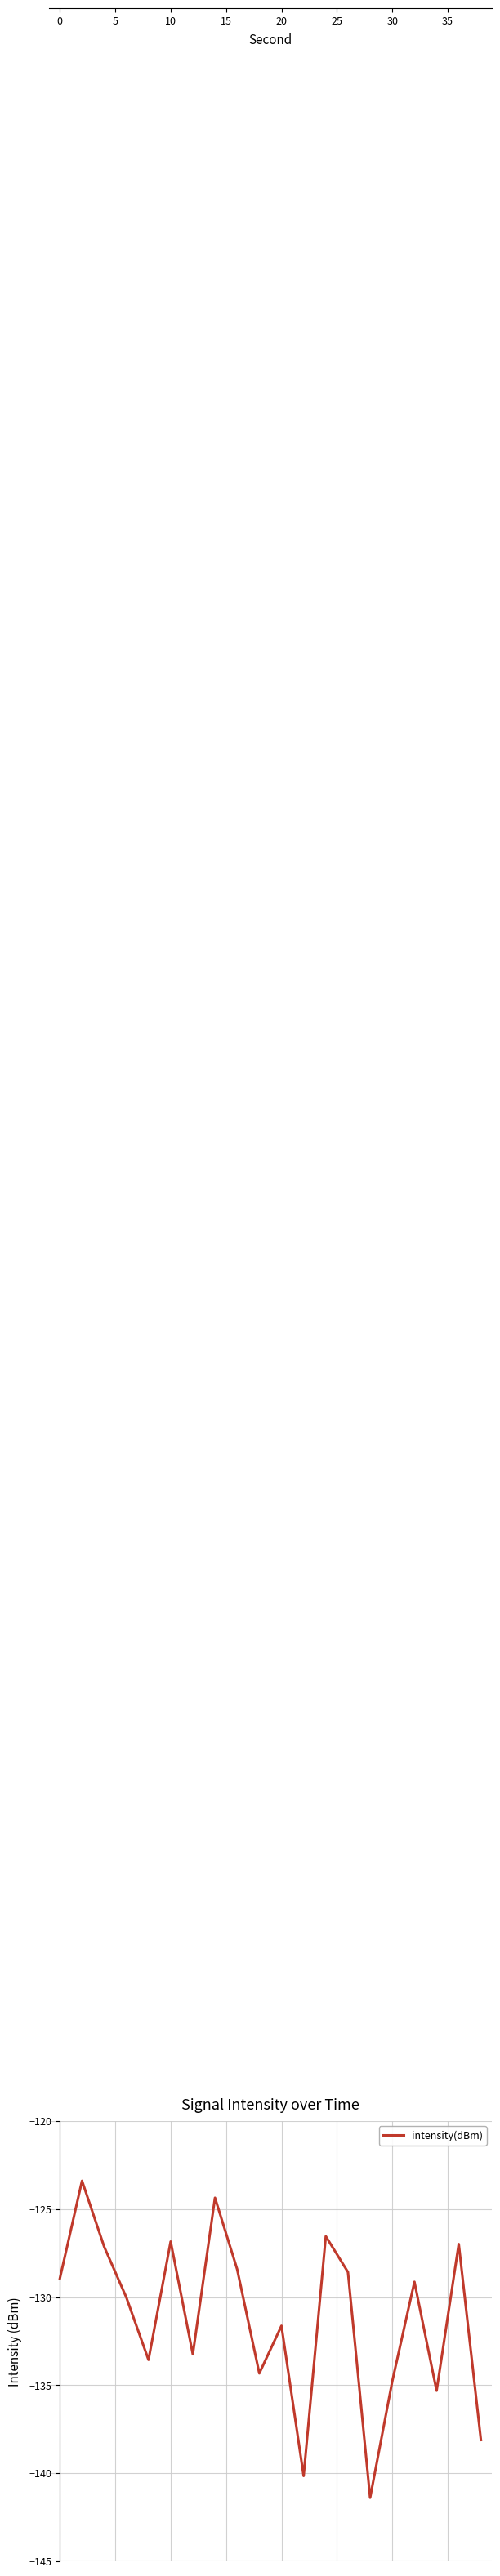

What is the greatest value displayed?

-123.4